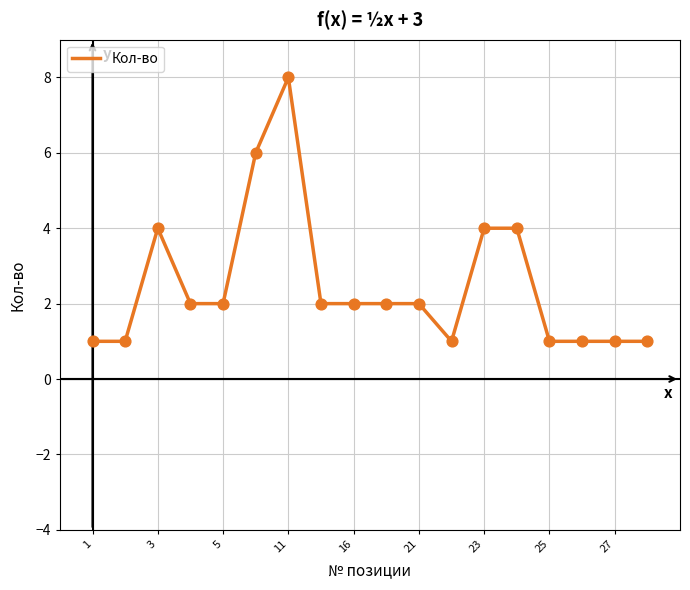

What is the greatest value displayed?

8